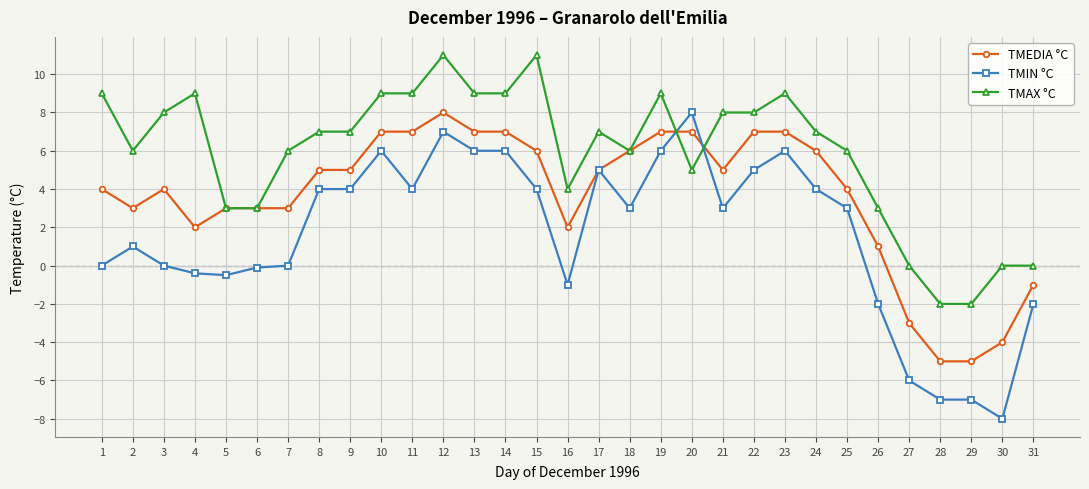

What is the approximate value of TMAX °C at 3?

8.0